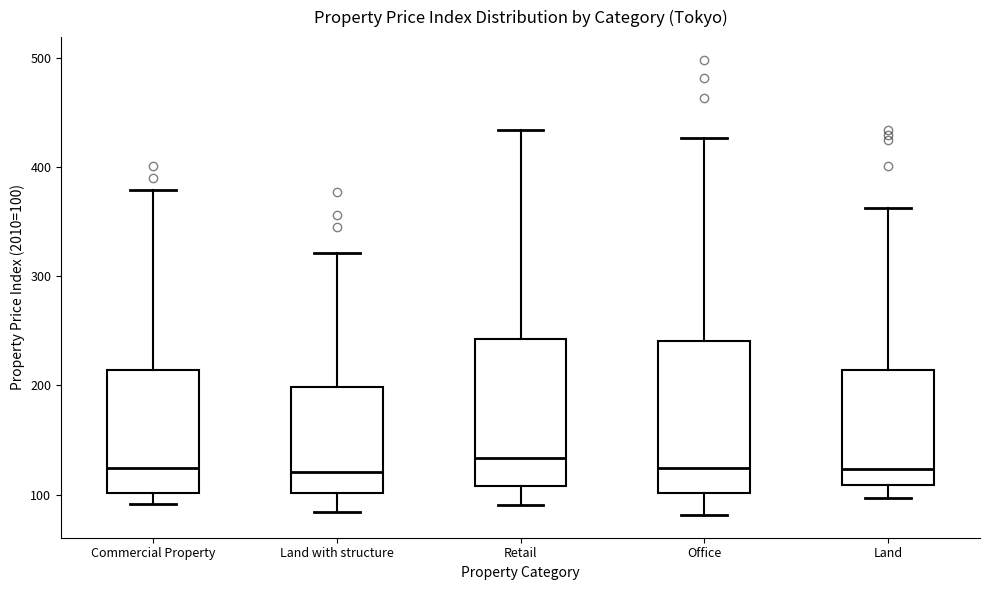

Reading left to right, transcribe this box plot: for each box, give where its median line is, the range the box spans, and where its two whiskers end, as read against the y-axis. The values are not printed on the chart, so give them approximately, as read against the axis.

Commercial Property: median 120, box 100 to 210, whiskers 90 to 380
Land with structure: median 120, box 100 to 200, whiskers 80 to 320
Retail: median 130, box 110 to 240, whiskers 90 to 430
Office: median 120, box 100 to 240, whiskers 80 to 430
Land: median 120, box 110 to 210, whiskers 100 to 360